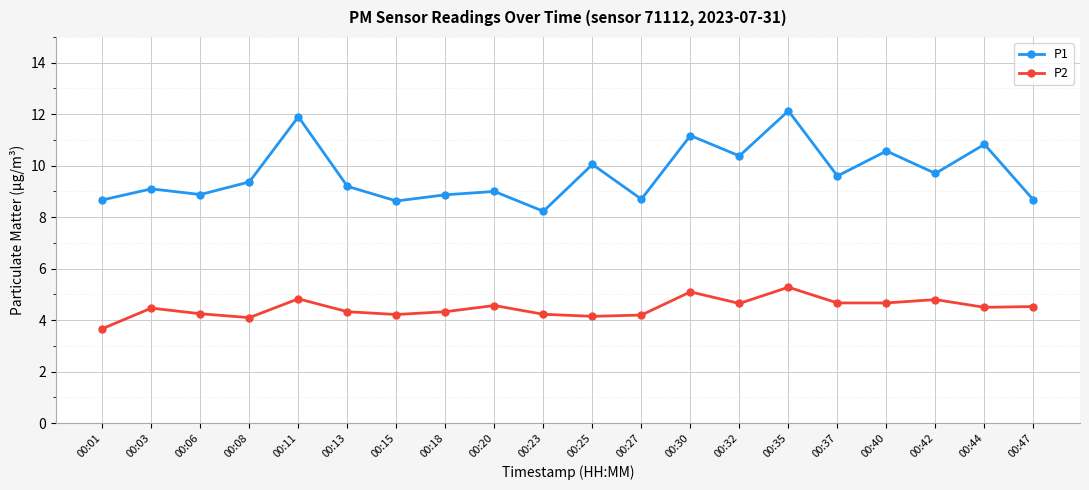

What is the approximate value of P1 at 00:37?

9.6